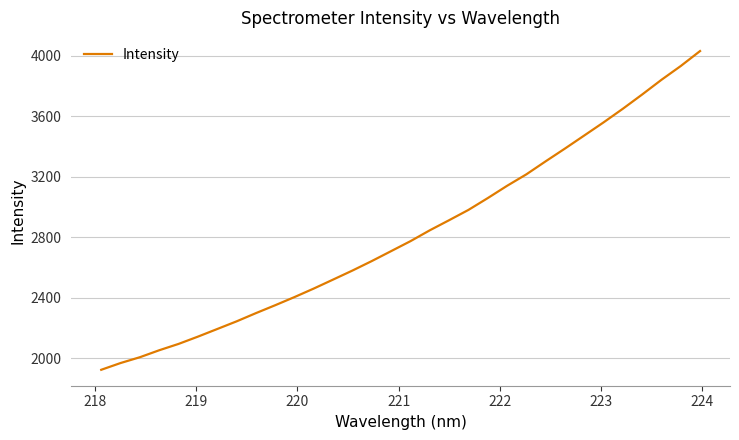

What is the difference between the maximum and minimum values?

2106.7